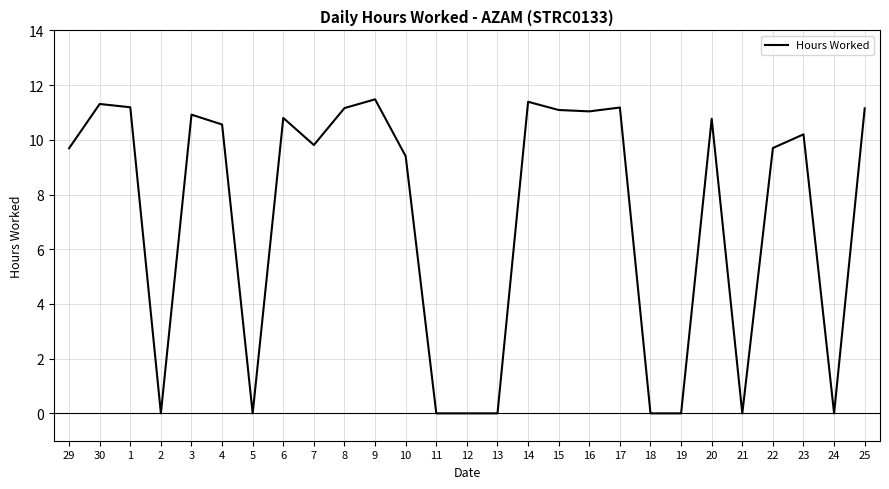

What is the greatest value displayed?

11.5